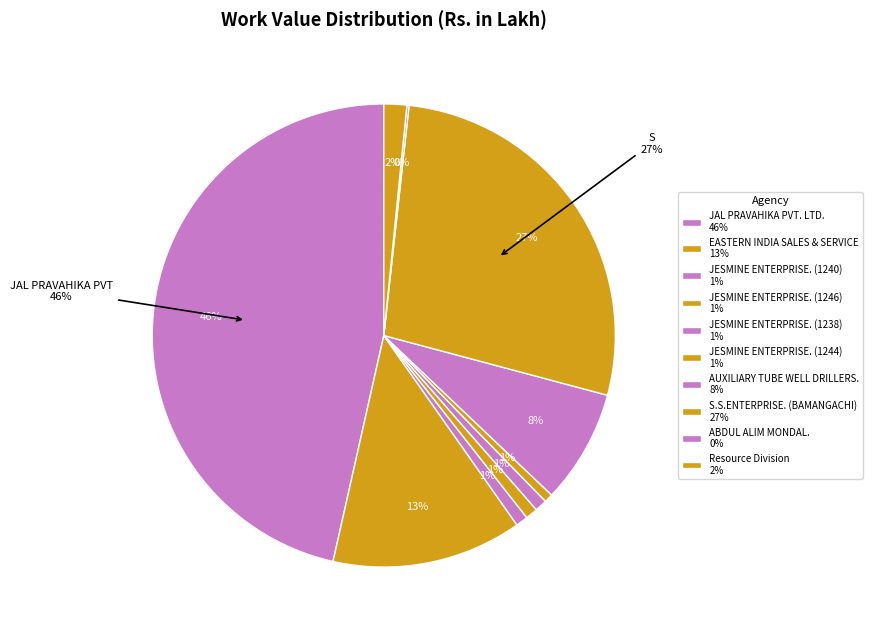

Is there a majority slice in this chart?

No